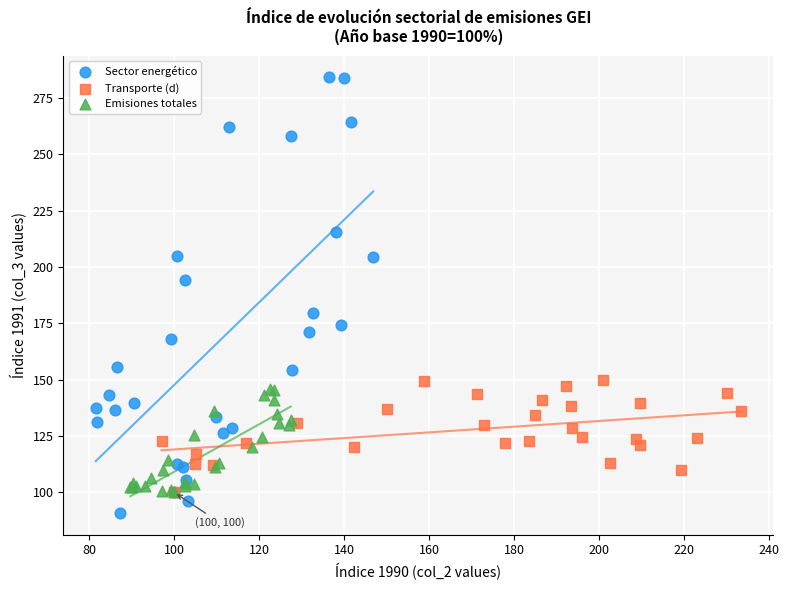

Which series reaches the maximum Y coordinate?

Sector energético